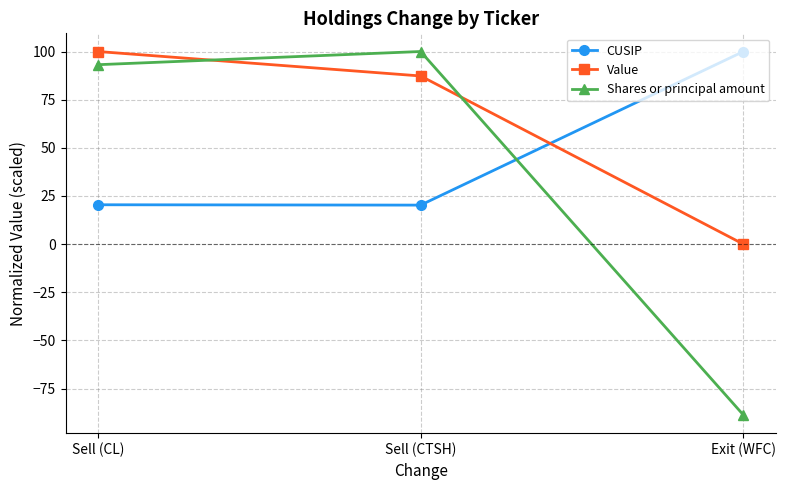

How many distinct data groups are displayed?

3